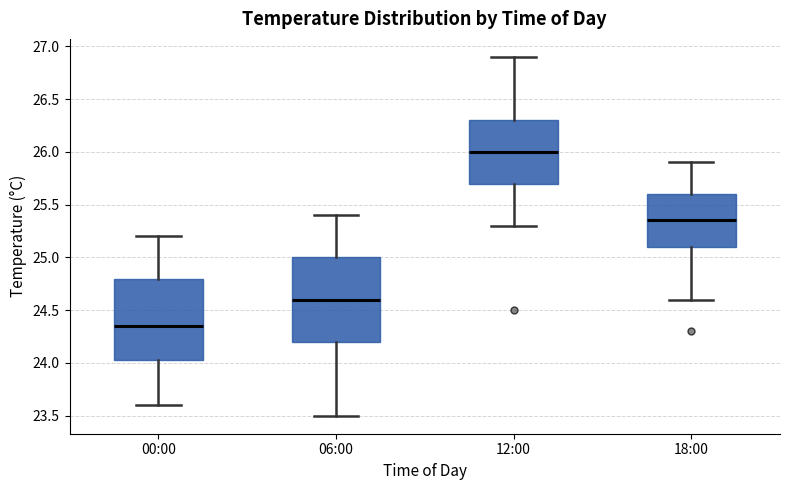

Reading left to right, read every box against the y-axis: the position of its median line, the range the box covers, and the ends of its whiskers. The values are not printed on the chart, so give them approximately, as read against the axis.

00:00: median 24.35, box 24.05 to 24.80, whiskers 23.60 to 25.20
06:00: median 24.60, box 24.20 to 25.00, whiskers 23.50 to 25.40
12:00: median 26.00, box 25.70 to 26.30, whiskers 25.30 to 26.90
18:00: median 25.35, box 25.10 to 25.60, whiskers 24.60 to 25.90